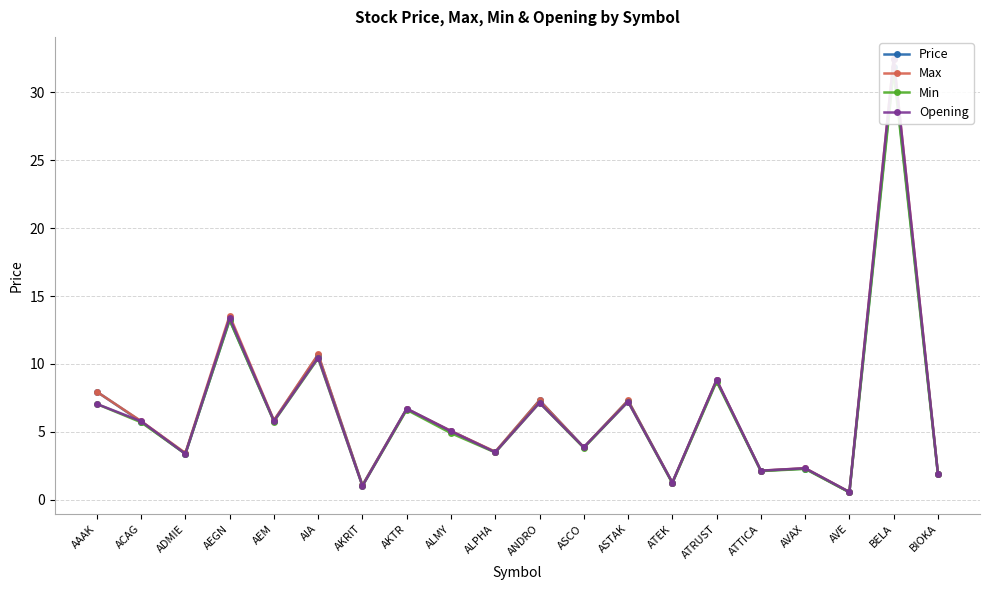

At AVAX, list the series in order from smallest to largest.

Min, Price, Max, Opening